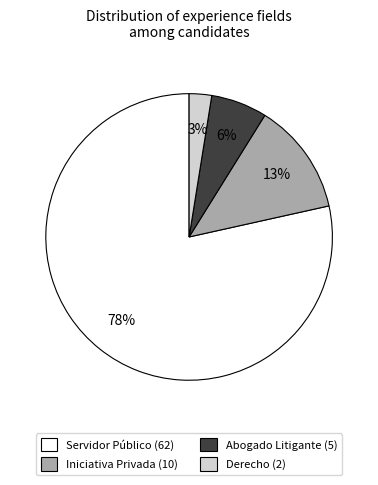

Which has a higher value, Derecho (2) or Iniciativa Privada (10)?

Iniciativa Privada (10)